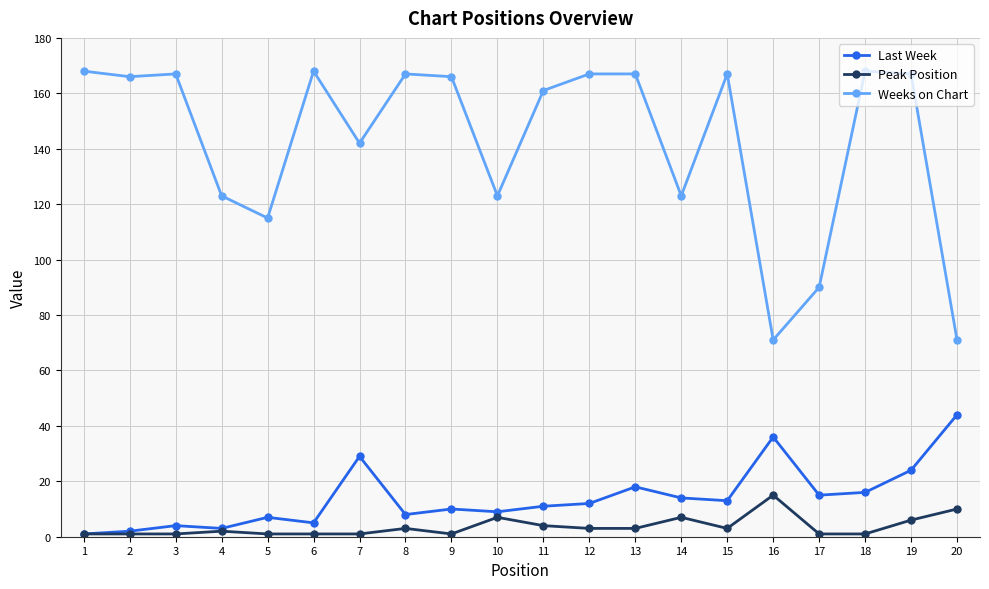

True or false: Peak Position has more than 1 points higher than both neighbors.

True